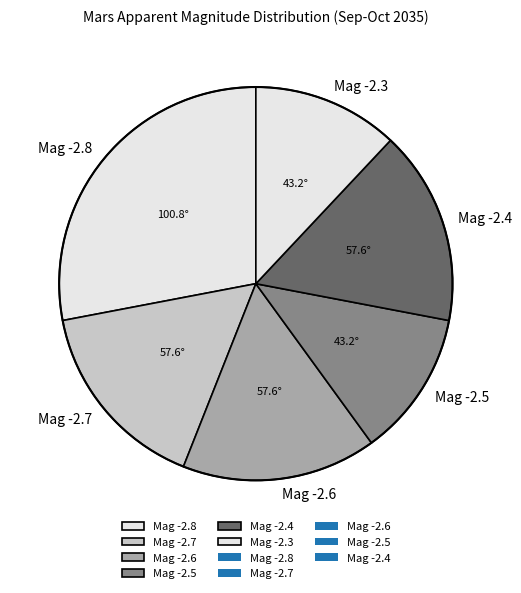

The Mag -2.3 slice represents 12% of the pie. True or false?

True